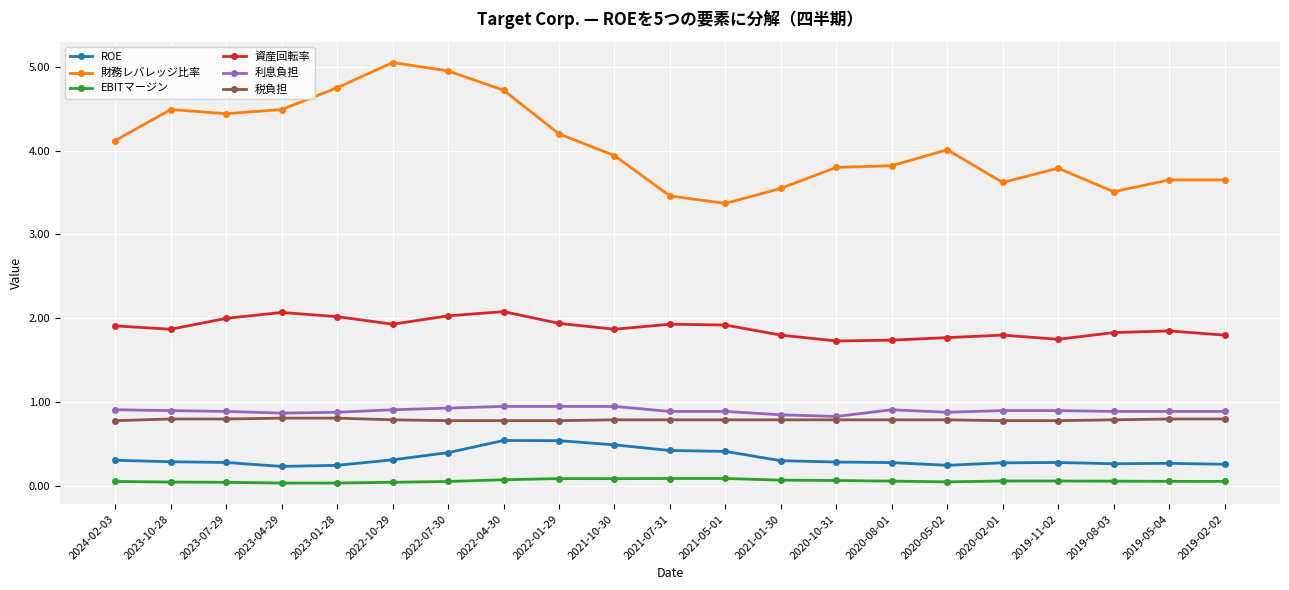

Is it true that ROE equals 0.2 at 2020-05-02?

True